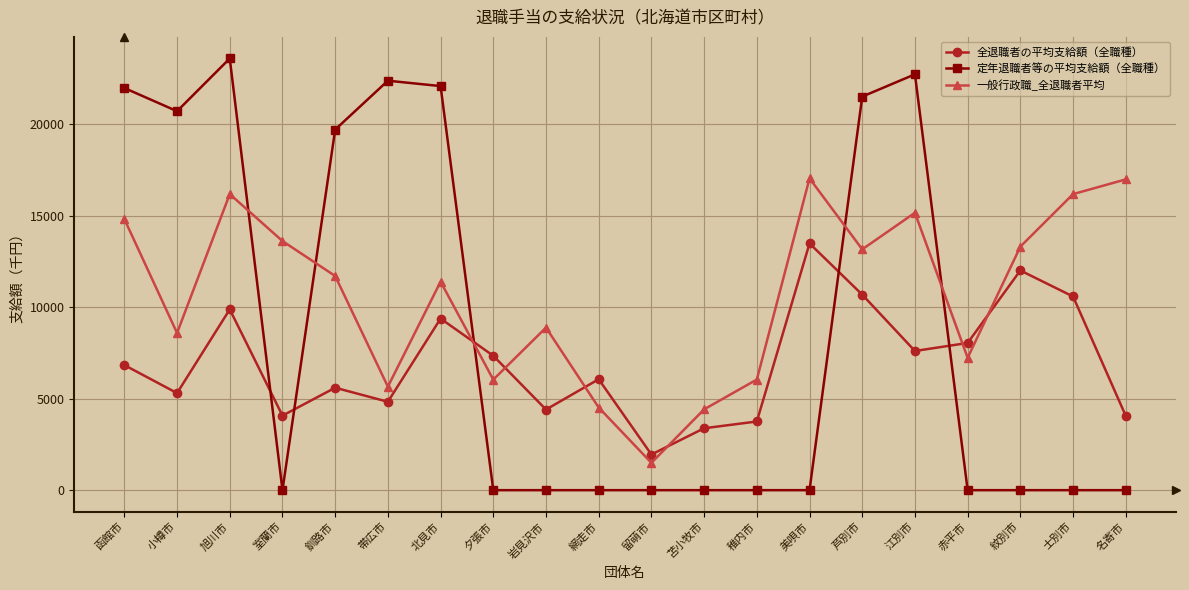

Does the chart have visible grid lines?

Yes